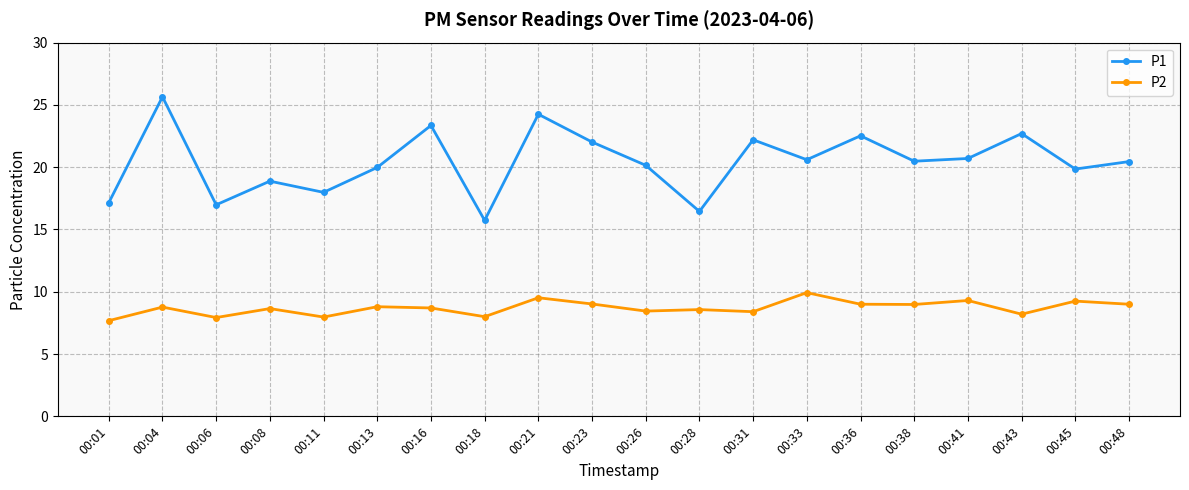

True or false: P1 and P2 intersect in this chart.

False